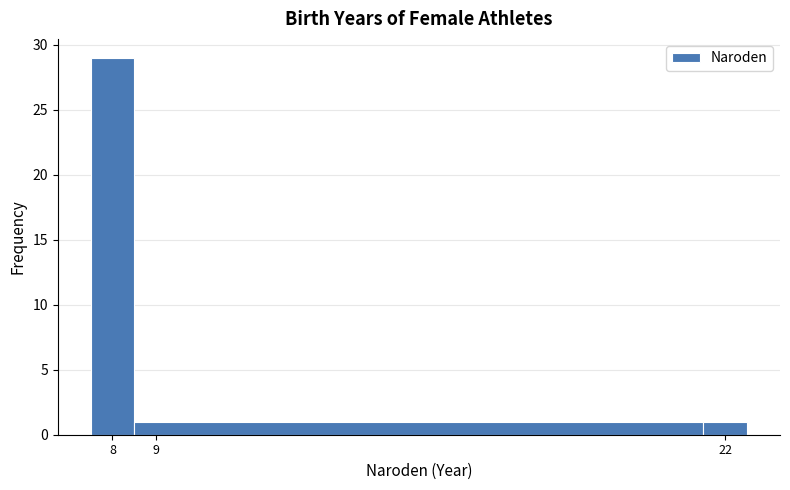

Reading left to right, transcribe this chart: for each bar, give the range it covers on the x-axis and its height. The values are not printed on the chart, so give them approximately, as read against the axis.

7.5 to 8.5: 29
8.5 to 21.5: 1
21.5 to 22.5: 1